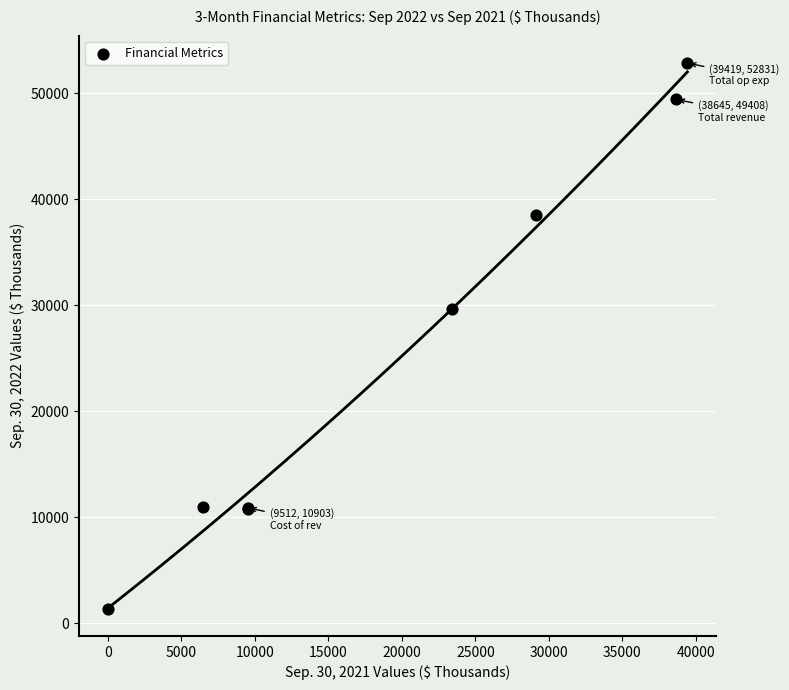

What Y value in the scatter plot is closest to 27108?

29662